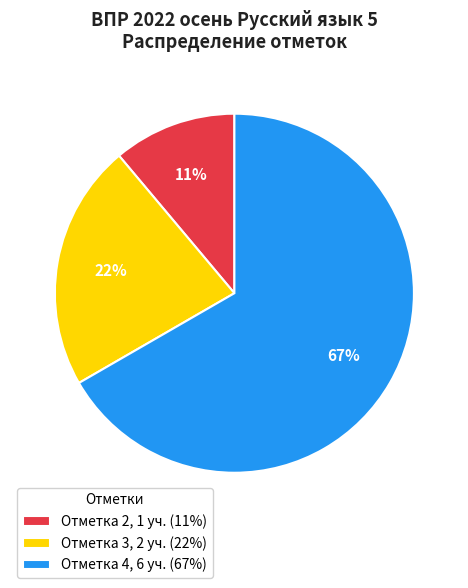

Between Отметка 4, 6 уч. (67%) and Отметка 2, 1 уч. (11%), which is larger?

Отметка 4, 6 уч. (67%)